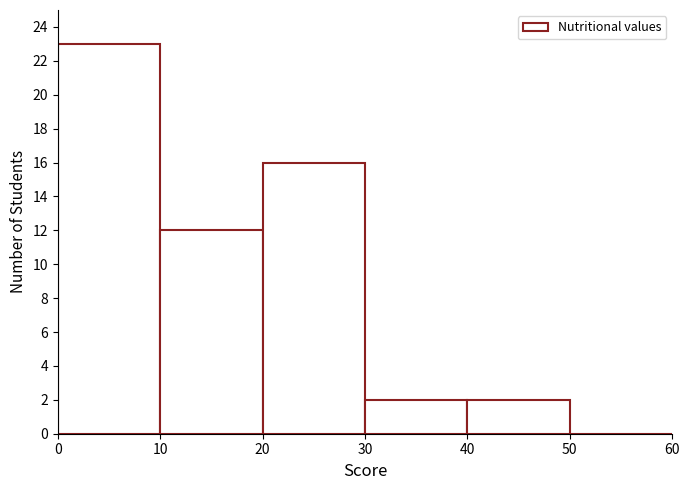

How tall is the bar that spans 40 to 50 on the x-axis? The values are not printed on the chart, so give them approximately, as read against the axis.

2